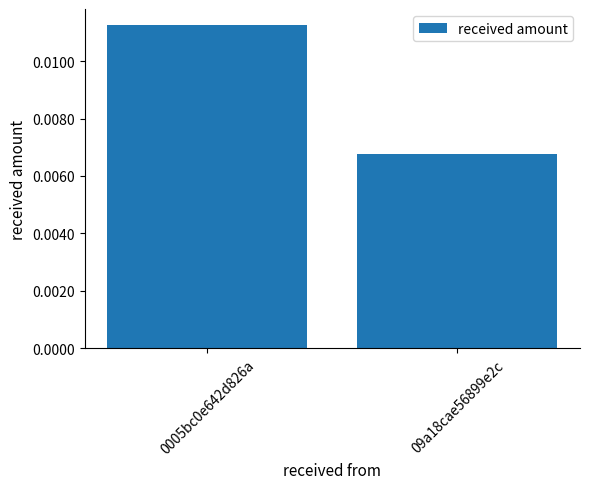

Where is the data nearest to the value 0?

09a18cae56899e2c